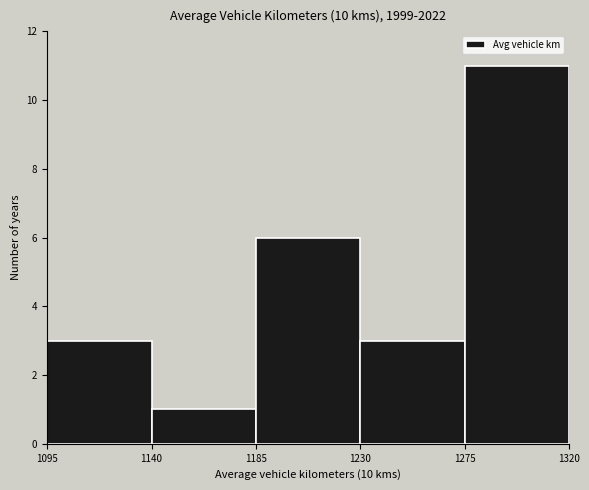

Reading left to right, list every bar in this chart as the range it spans on the x-axis followed by its height. The values are not printed on the chart, so give them approximately, as read against the axis.

1095 to 1140: 3
1140 to 1185: 1
1185 to 1230: 6
1230 to 1275: 3
1275 to 1320: 11